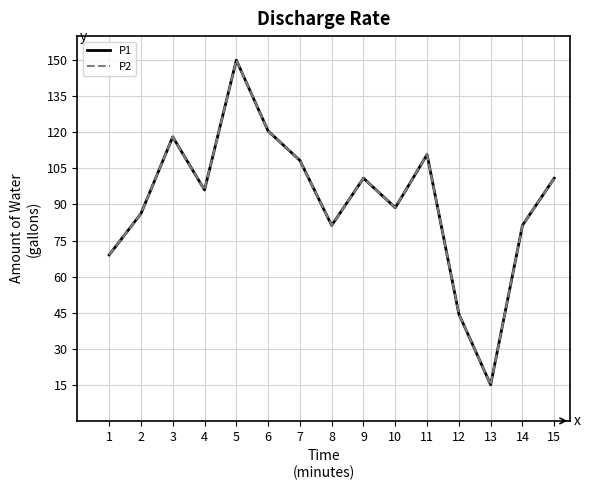

Does the chart have visible grid lines?

Yes